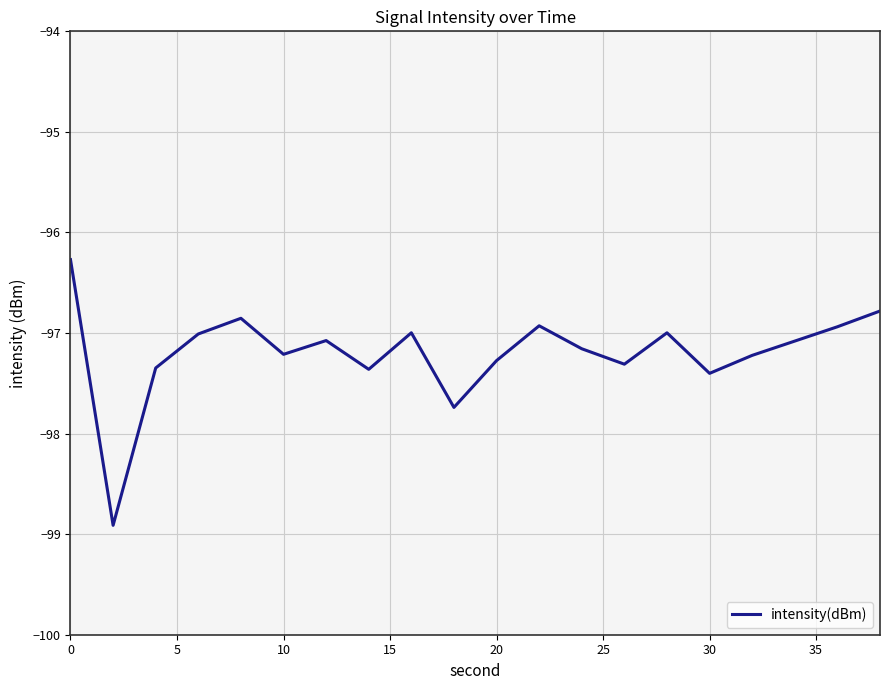

What is the maximum value shown in the chart?

-96.3